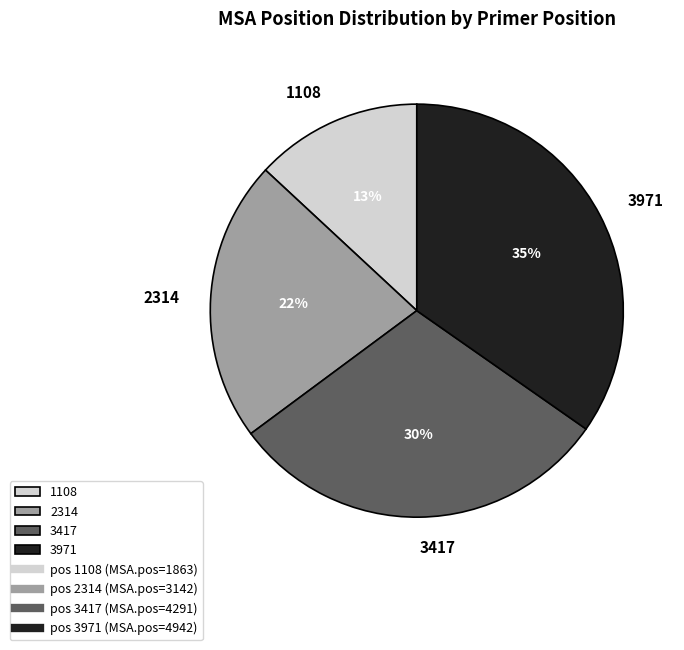

Approximately how many times larger is the value at 3971 compared to 2314?

1.6